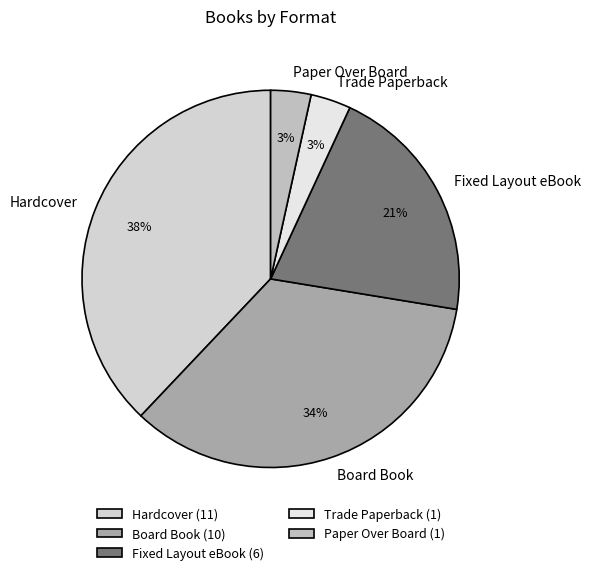

Approximately how many times larger is the value at Hardcover compared to Board Book?

1.1